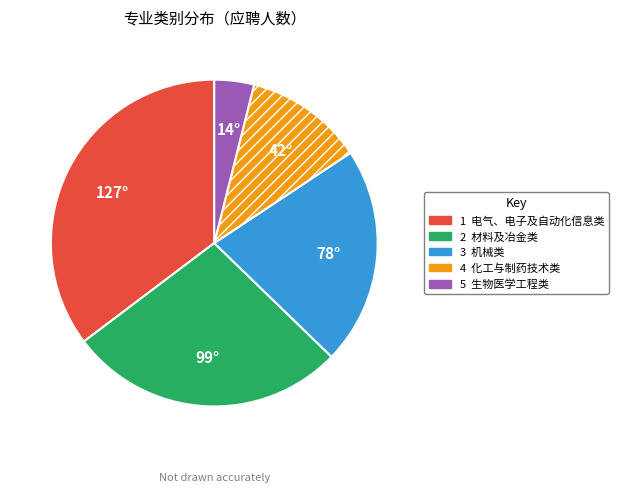

Does any single category account for the majority?

No